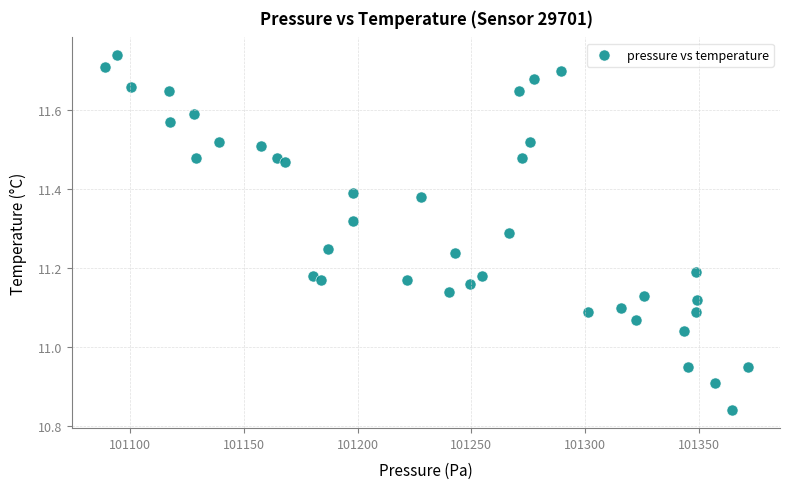

What is the range of Y values (max minus min)?

0.9